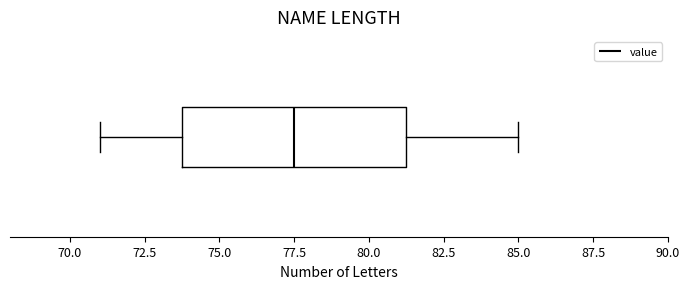

Read this box plot against the x-axis: the position of the median line, the range covered by the box, and the ends of both whiskers. The values are not printed on the chart, so give them approximately, as read against the axis.

median 77.5, box 74.0 to 81.5, whiskers 71.0 to 85.0